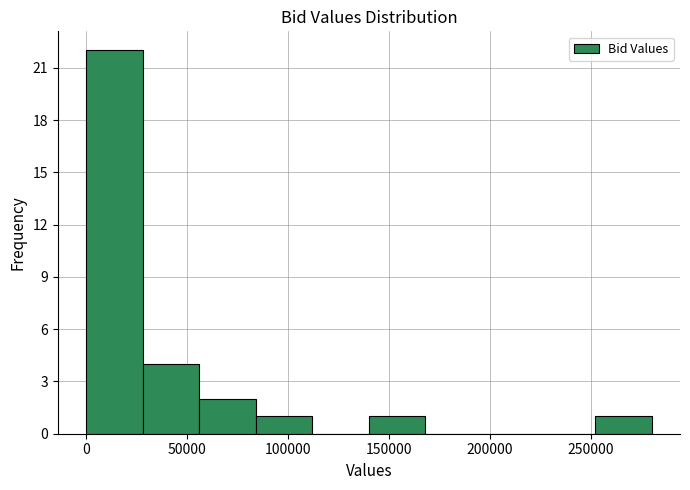

Reading left to right, transcribe this chart: for each bar, give the range it covers on the x-axis and its height. Neither the bar edges nor the heights are printed on the chart, so give them approximately, as read against the axes.

0 to 30000: 22
30000 to 55000: 4
55000 to 85000: 2
85000 to 110000: 1
110000 to 140000: 0
140000 to 170000: 1
170000 to 195000: 0
195000 to 225000: 0
225000 to 250000: 0
250000 to 280000: 1